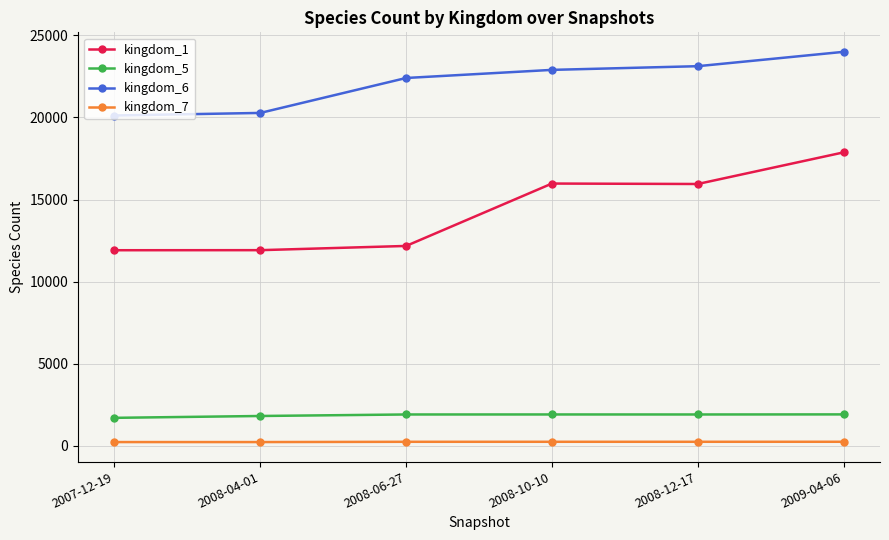

Which series has the widest spread of values?

kingdom_1